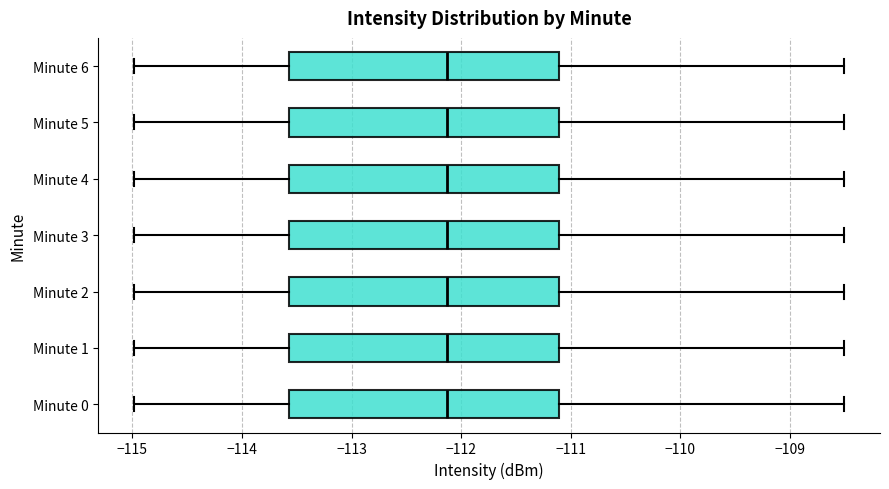

Where is the right edge of the box for Minute 2 on the x-axis? The values are not printed on the chart, so give them approximately, as read against the axis.

-111.1